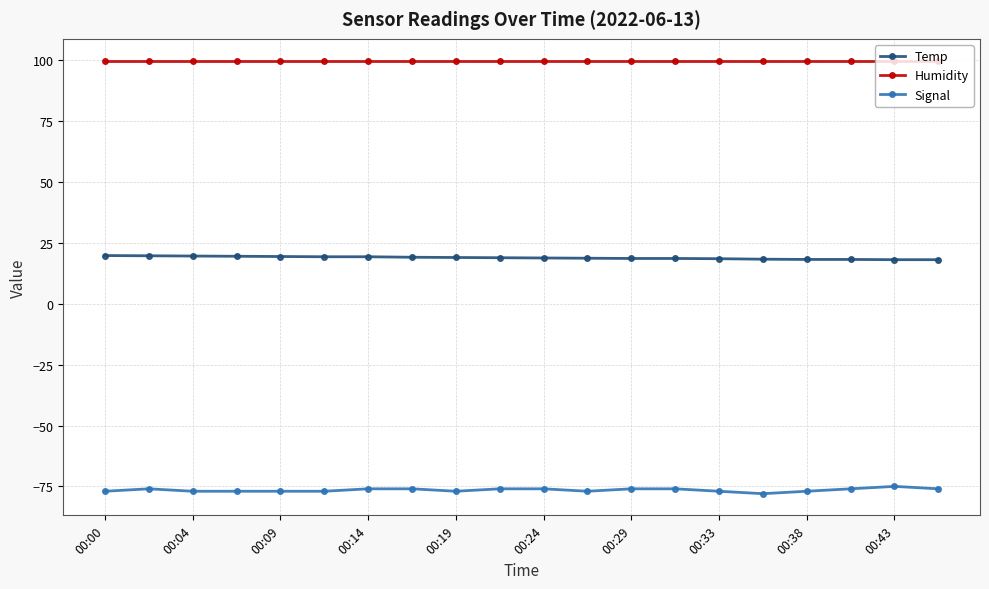

True or false: Signal and Humidity intersect in this chart.

False